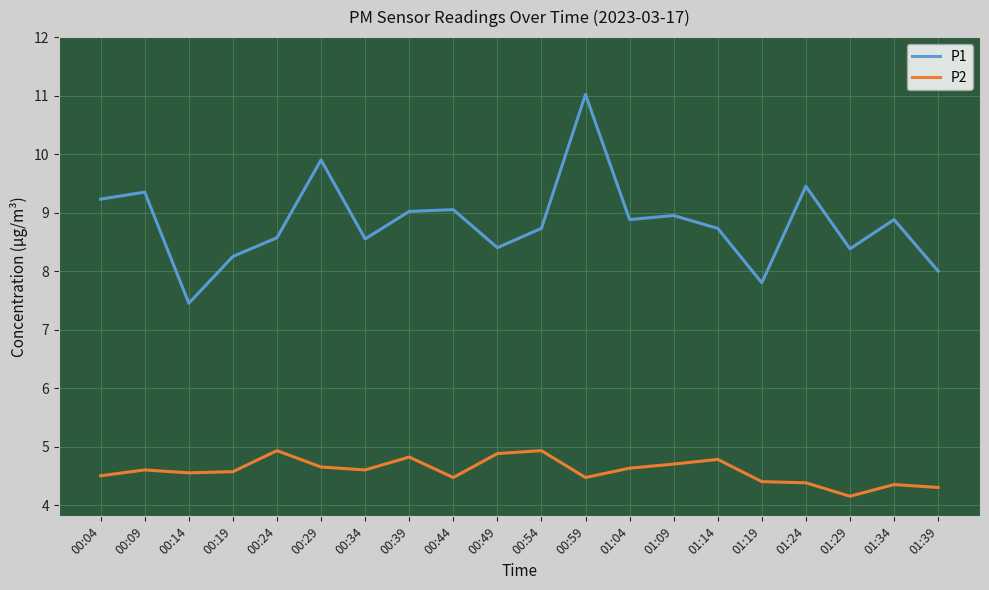

What position from the right is 00:29?

15